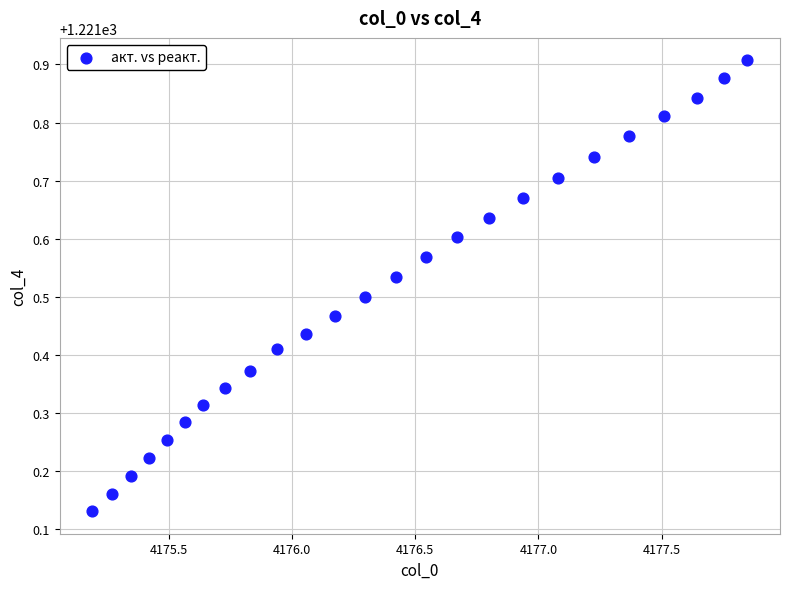

What is the range of X values (max minus min)?

2.7